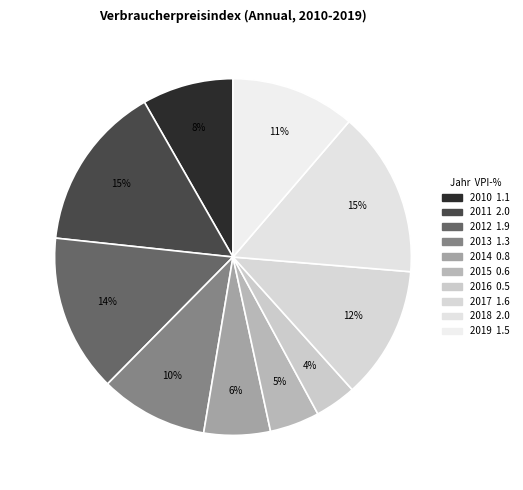

Which has a higher value, 2011 or 2012?

2011